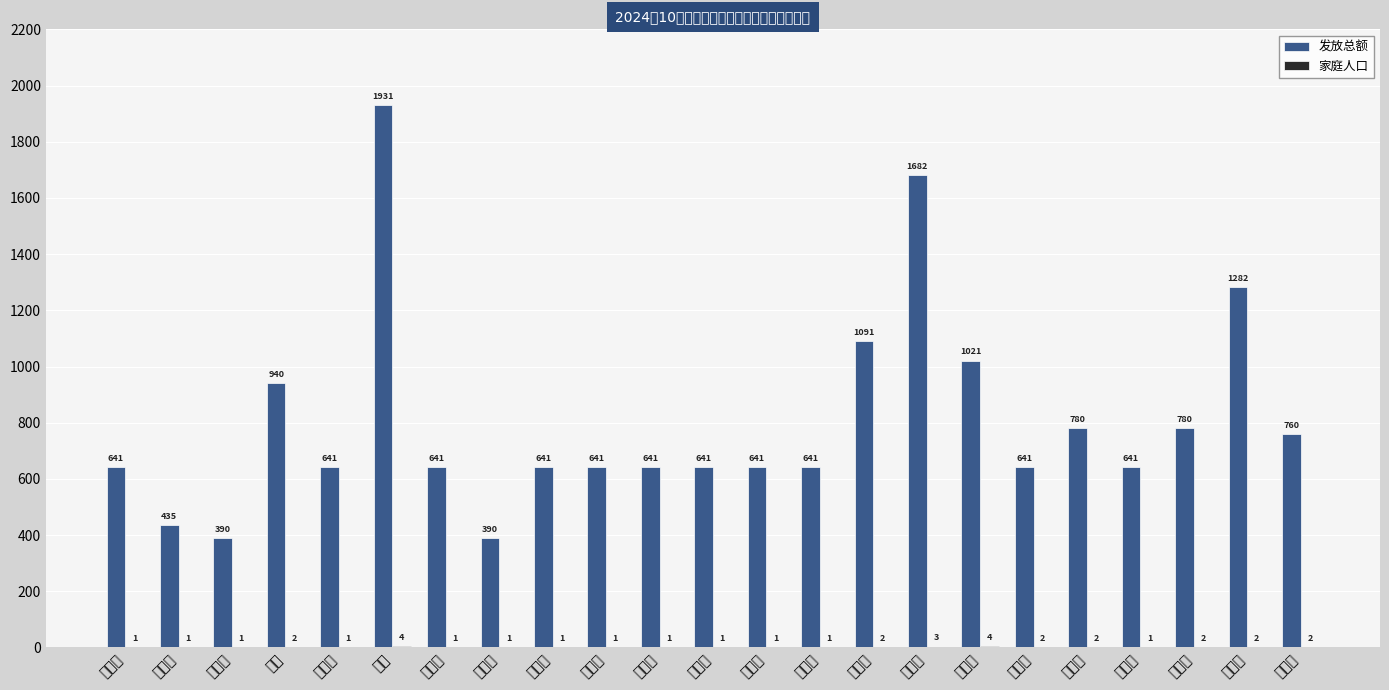

Between 赵云兰 and 李婷, which series saw the biggest shift?

发放总额